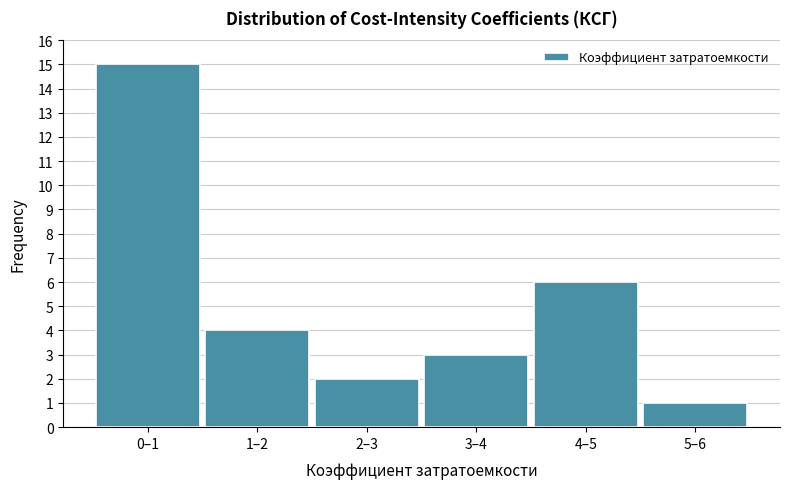

Reading left to right, what are all the values shown in this chart?

0–1=15	1–2=4	2–3=2	3–4=3	4–5=6	5–6=1